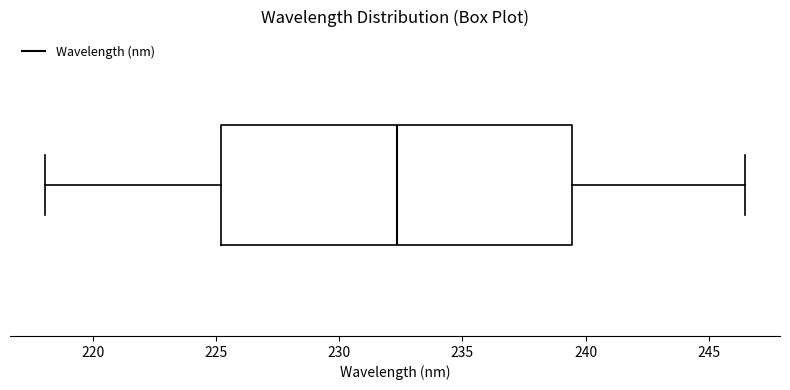

Transcribe this box plot: give where the median line is, the range the box spans, and where the two whiskers end, as read against the x-axis. The values are not printed on the chart, so give them approximately, as read against the axis.

median 232.5, box 225.0 to 239.5, whiskers 218.0 to 246.5